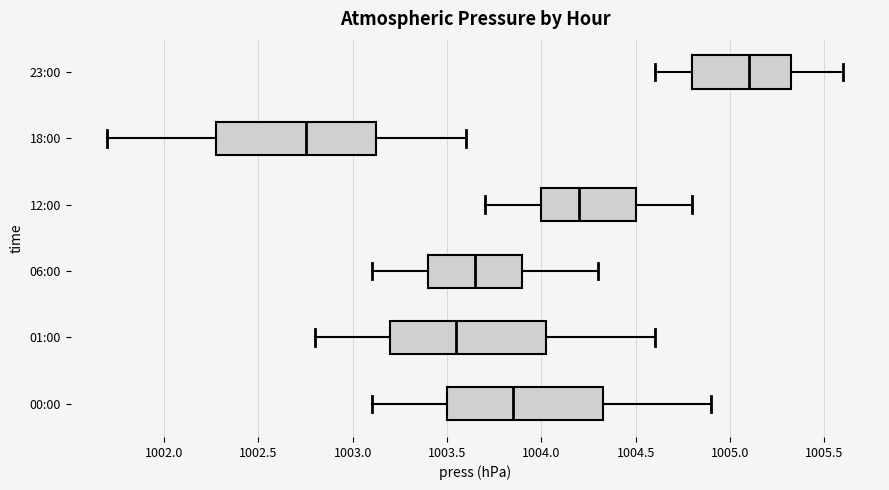

Reading bottom to top, read every box against the x-axis: the position of its median line, the range the box covers, and the ends of its whiskers. The values are not printed on the chart, so give them approximately, as read against the axis.

00:00: median 1003.85, box 1003.50 to 1004.35, whiskers 1003.10 to 1004.90
01:00: median 1003.55, box 1003.20 to 1004.05, whiskers 1002.80 to 1004.60
06:00: median 1003.65, box 1003.40 to 1003.90, whiskers 1003.10 to 1004.30
12:00: median 1004.20, box 1004.00 to 1004.50, whiskers 1003.70 to 1004.80
18:00: median 1002.75, box 1002.30 to 1003.15, whiskers 1001.70 to 1003.60
23:00: median 1005.10, box 1004.80 to 1005.35, whiskers 1004.60 to 1005.60